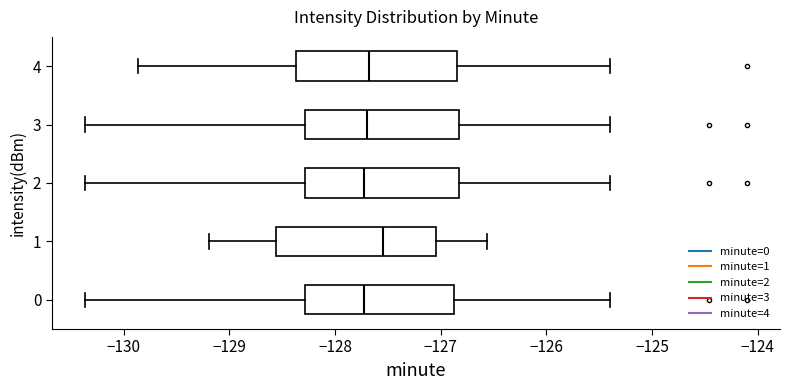

Where does the median line of the box at y = 2 sit on the x-axis? The values are not printed on the chart, so give them approximately, as read against the axis.

-127.7